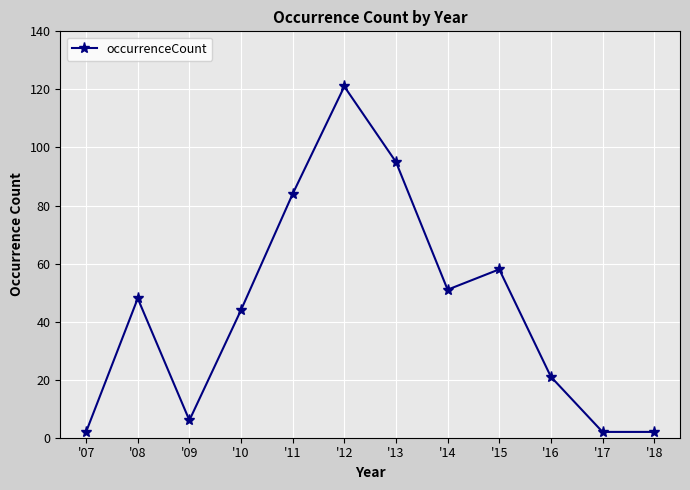

What is the difference between the second highest and minimum values?

93